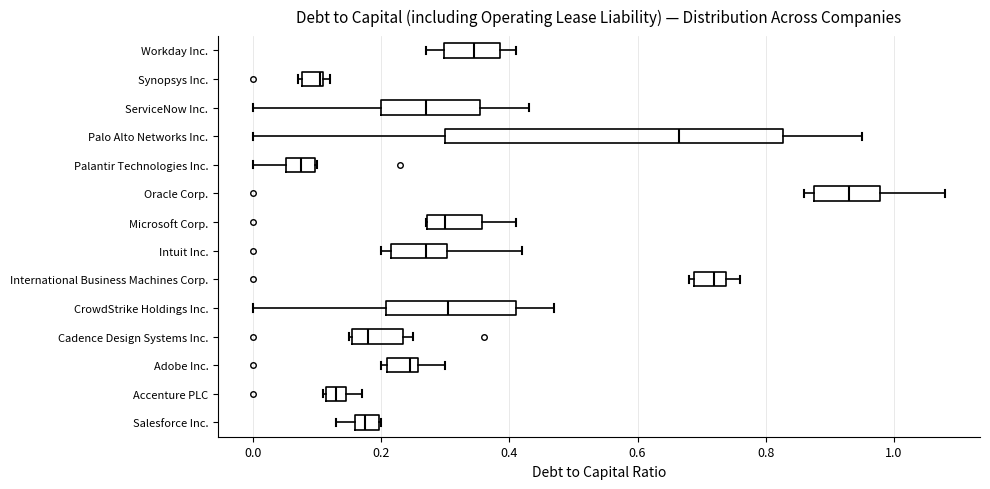

Which box is the widest, from its left edge to its right edge?

Palo Alto Networks Inc.